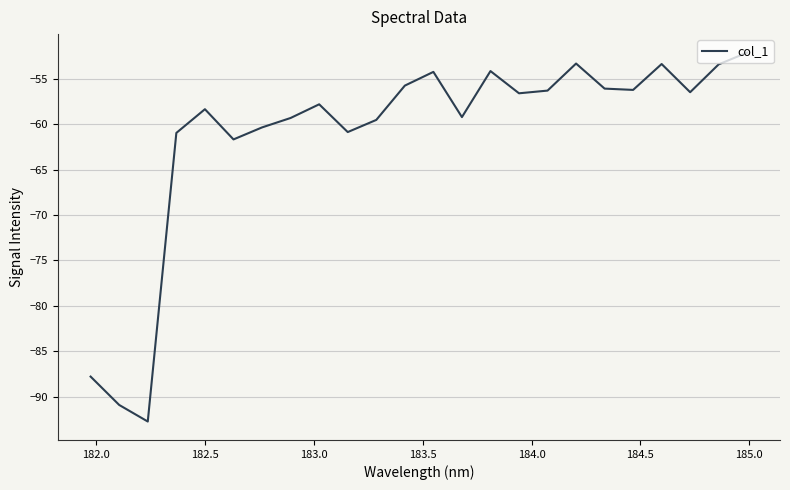

What is the greatest value displayed?

-52.1